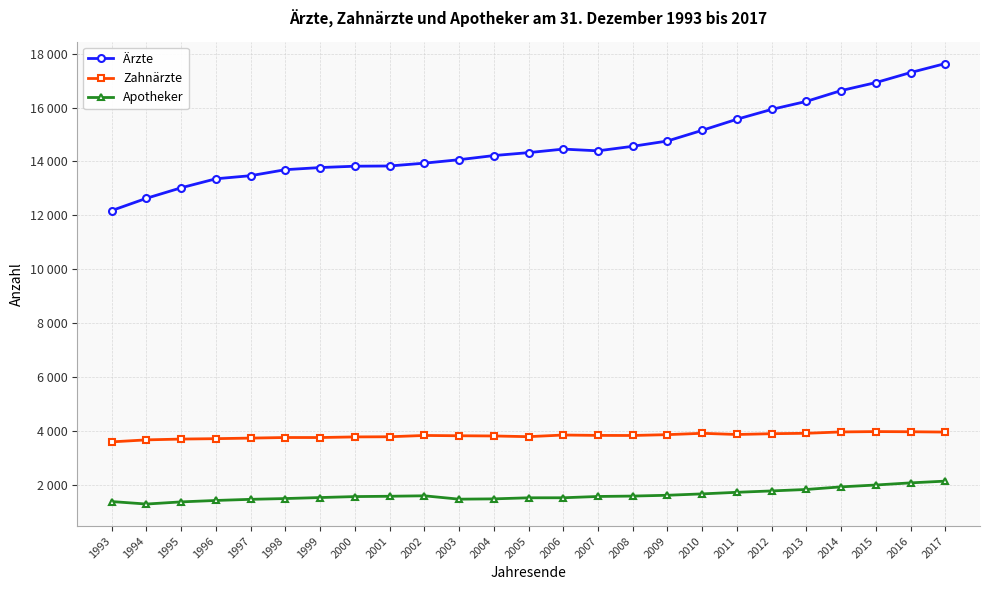

At how many categories does at least one series exceed 8518?

25